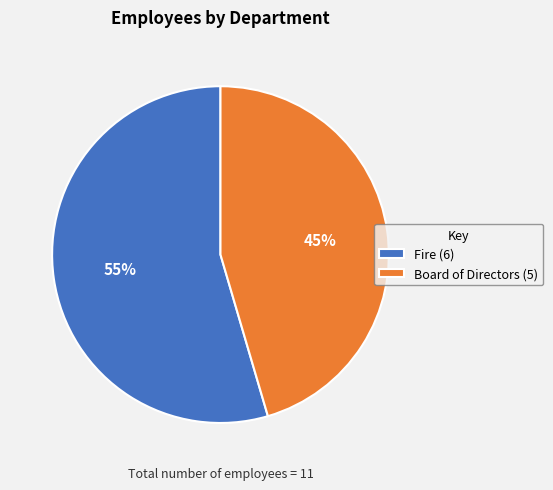

To the nearest percent, what is the combined percentage of Fire and Board of Directors?

100%